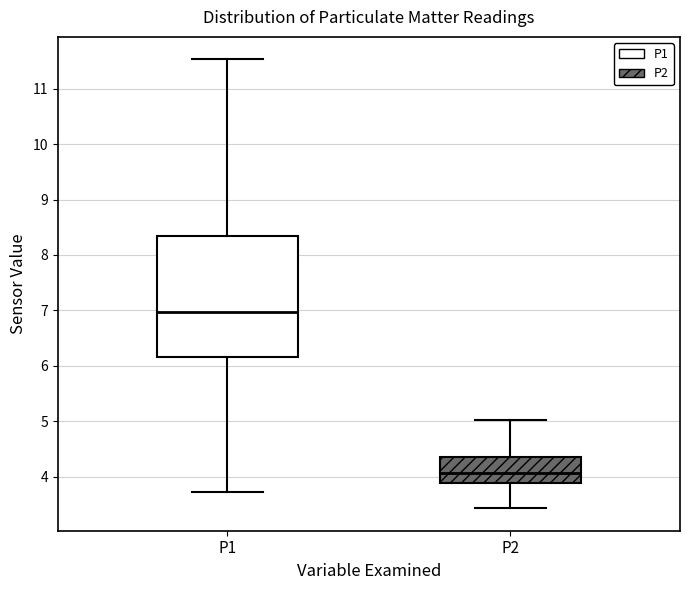

Reading left to right, read every box against the y-axis: the position of its median line, the range the box covers, and the ends of its whiskers. The values are not printed on the chart, so give them approximately, as read against the axis.

P1: median 7.0, box 6.2 to 8.4, whiskers 3.7 to 11.5
P2: median 4.1, box 3.9 to 4.3, whiskers 3.4 to 5.0